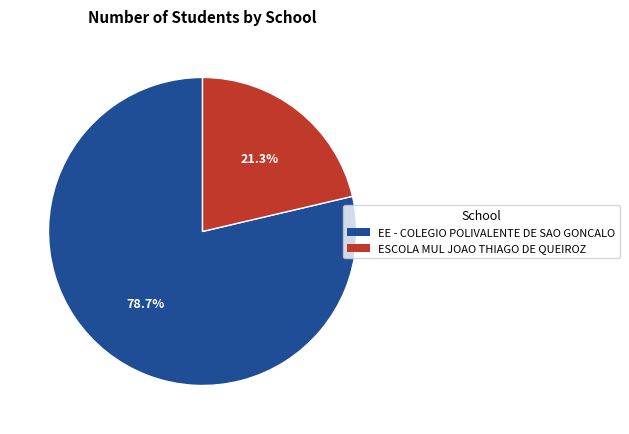

Which slice is the smallest?

ESCOLA MUL JOAO THIAGO DE QUEIROZ